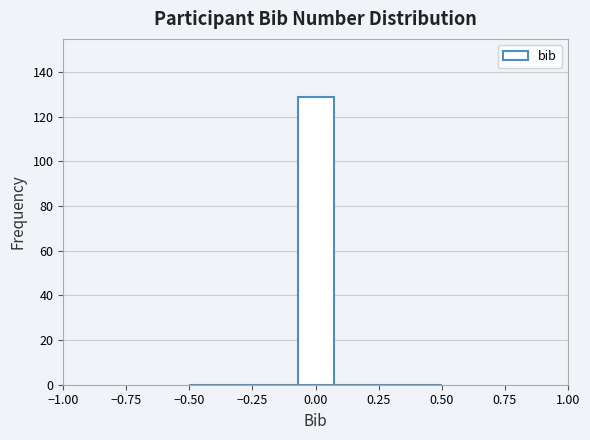

Read against the x-axis, roughly where is the centre of the tallest bar?

0.00